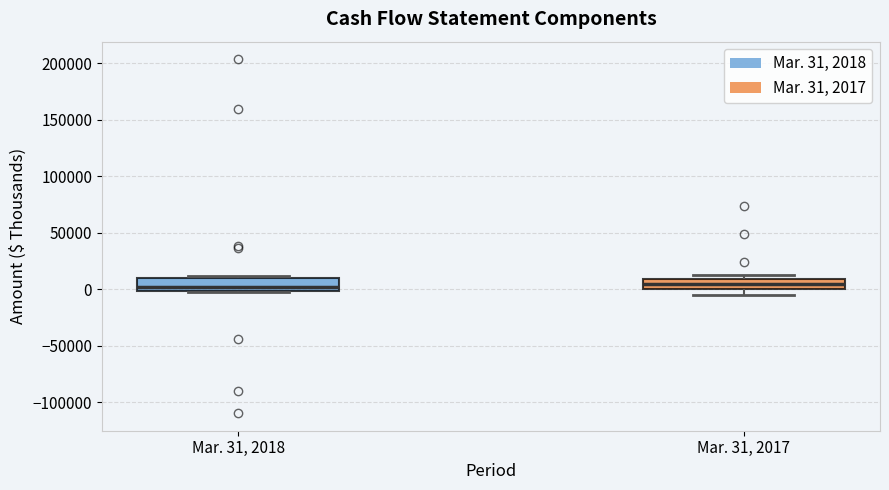

Where is the upper edge of the box for Mar. 31, 2018 on the y-axis? The values are not printed on the chart, so give them approximately, as read against the axis.

10000